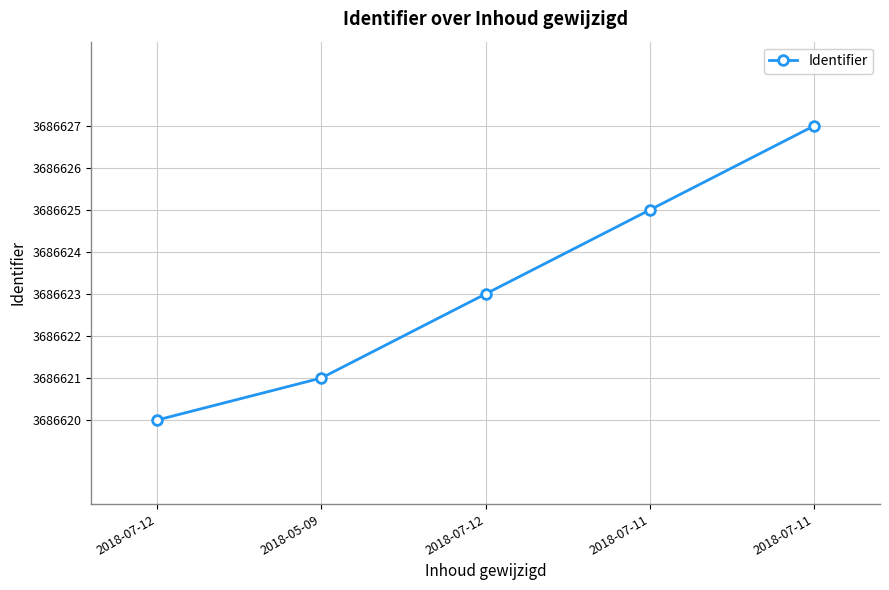

What is the value of the 4th point from the left?

3686625